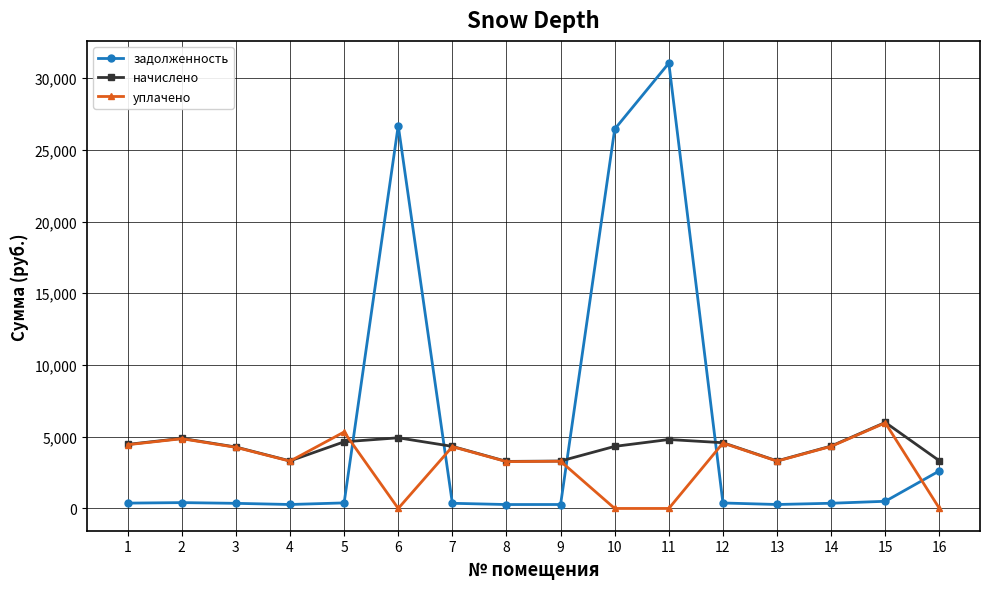

What is the value of the задолженность point at the 5th from the left?

387.2